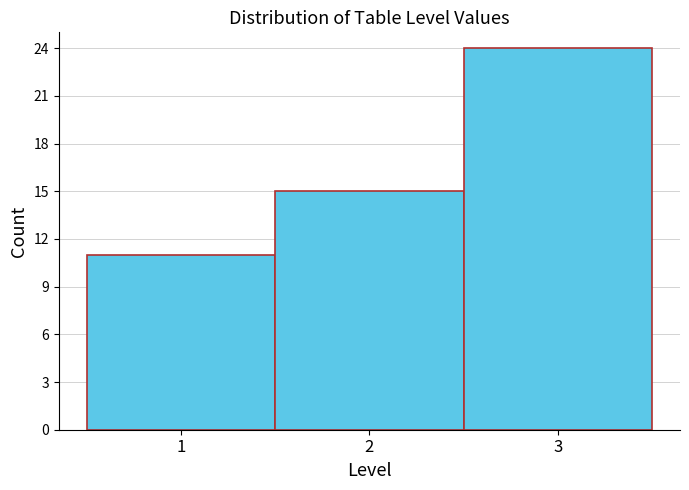

Over which range of the x-axis is the bar tallest?

2.5 to 3.5